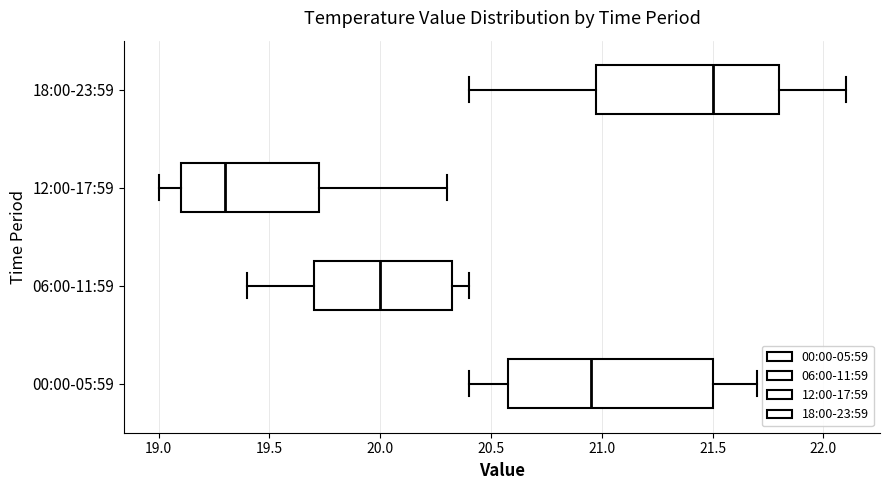

Comparing the boxes themselves (not the whiskers), which one is the widest?

00:00-05:59